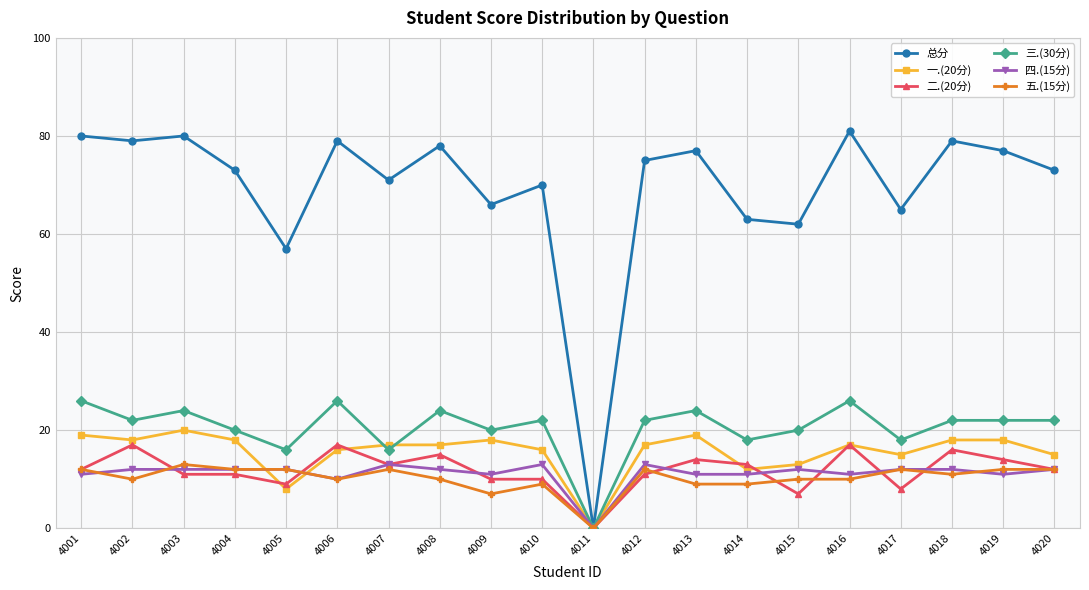

The 三.(30分) series shows 31 at 4014. True or false?

False